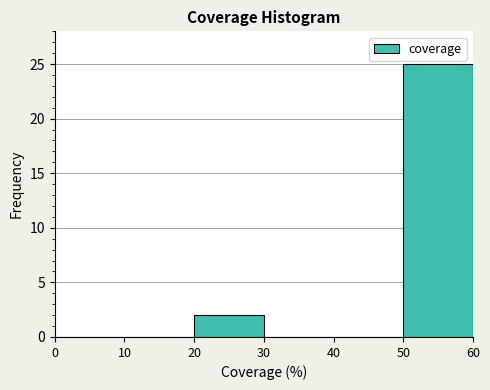

Over which range of the x-axis is the bar tallest?

50 to 60